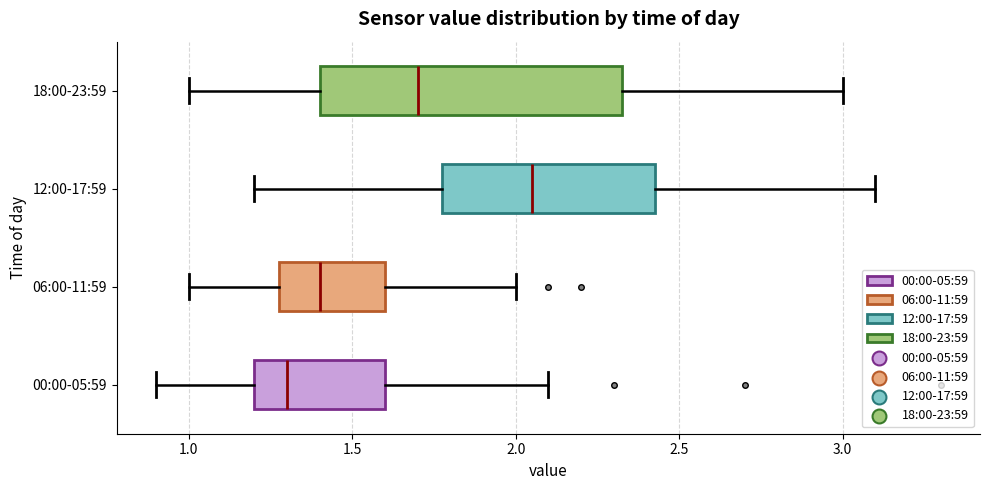

Which box has the furthest to the right median line?

12:00-17:59